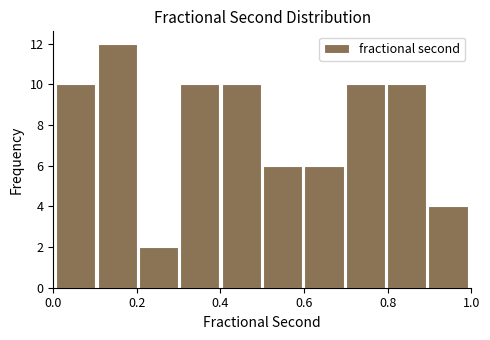

Reading left to right, list every bar in this chart as the range it spans on the x-axis followed by its height. Neither the bar edges nor the heights are printed on the chart, so give them approximately, as read against the axes.

0.0 to 0.1: 10
0.1 to 0.2: 12
0.2 to 0.3: 2
0.3 to 0.4: 10
0.4 to 0.5: 10
0.5 to 0.6: 6
0.6 to 0.7: 6
0.7 to 0.8: 10
0.8 to 0.9: 10
0.9 to 1.0: 4